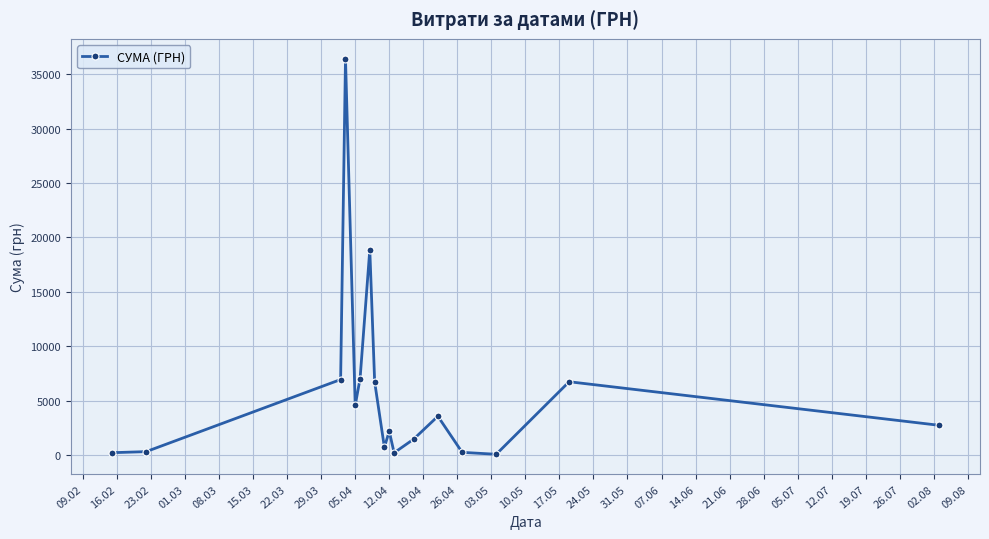

What is the difference between the maximum and minimum values?

36399.8